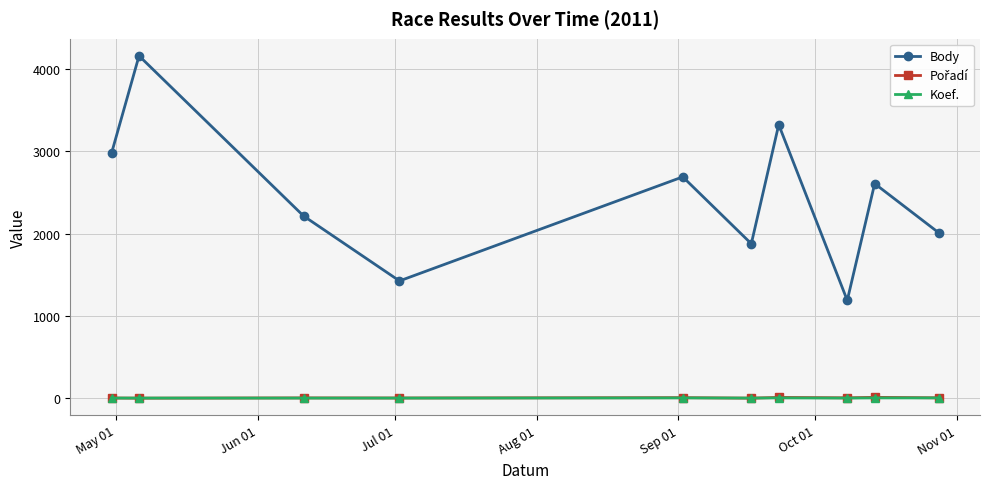

Which series has the largest range (max minus min)?

Body